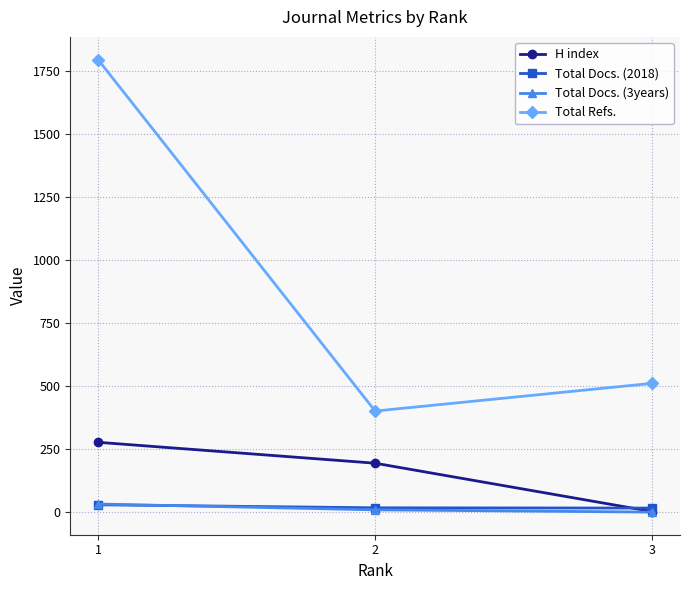

How many values in the Total Docs. (2018) series are below 17?

1